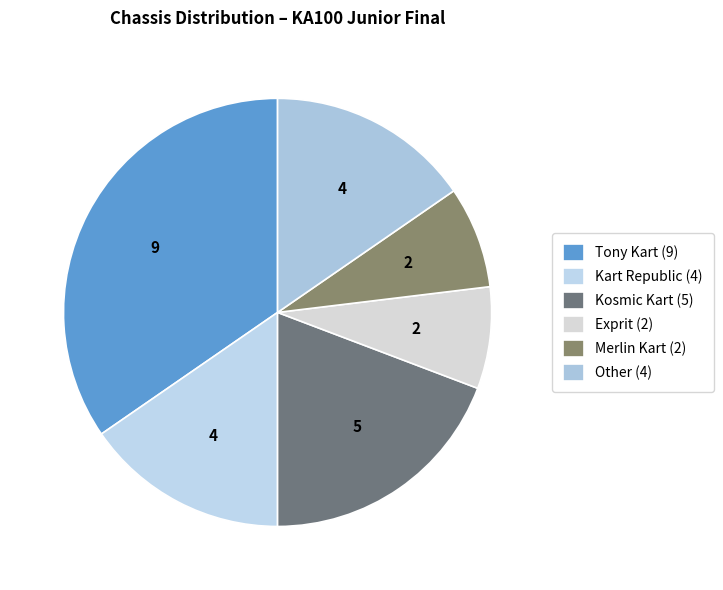

What is the ratio of the value at Kart Republic to the value at Kosmic Kart?

0.8